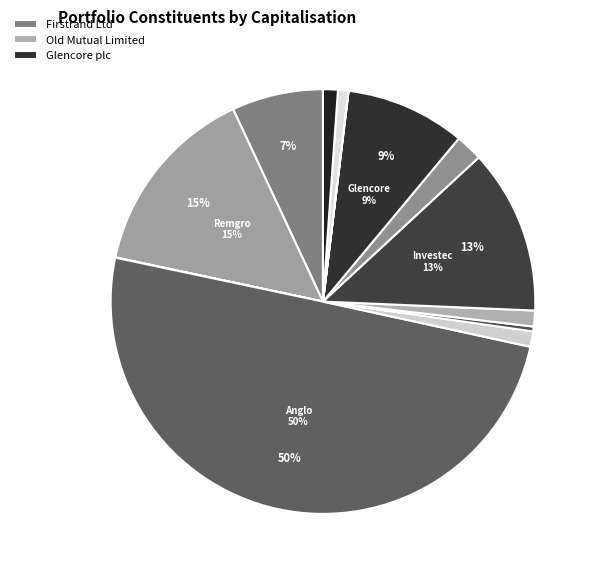

To the nearest percent, what is the average slice percentage?

8%